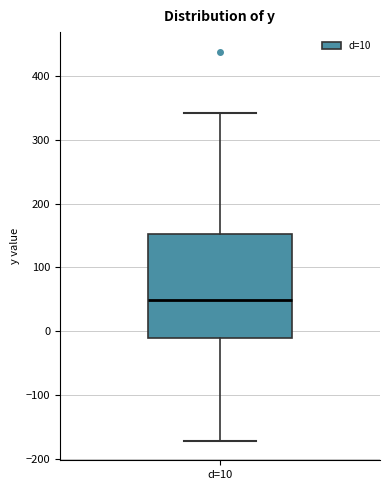

Transcribe this box plot: give where the median line is, the range the box spans, and where the two whiskers end, as read against the y-axis. The values are not printed on the chart, so give them approximately, as read against the axis.

median 50, box -10 to 150, whiskers -170 to 340